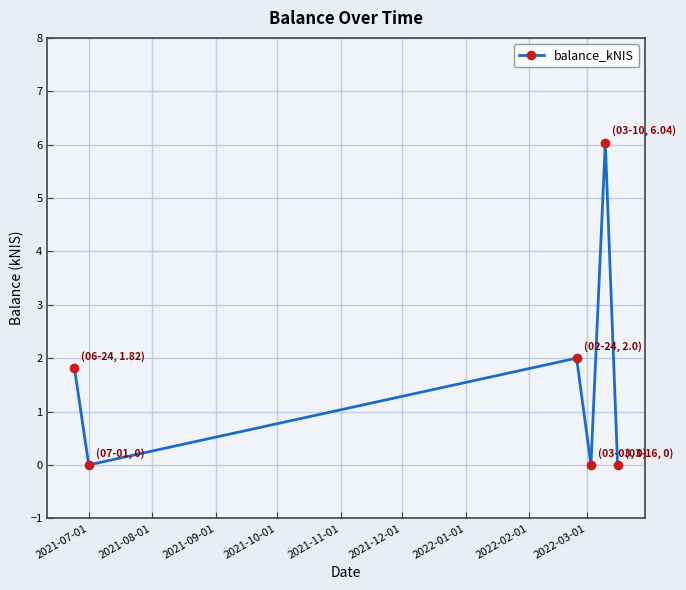

What is the value of the 1st point from the left?

1.8